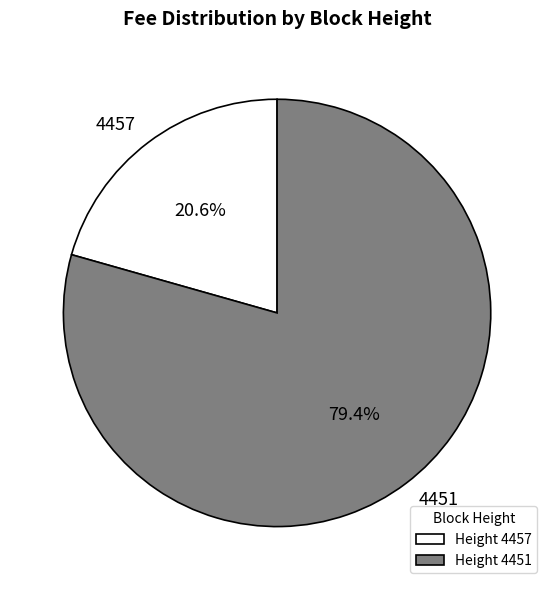

Which slice represents more than half of the pie?

4451